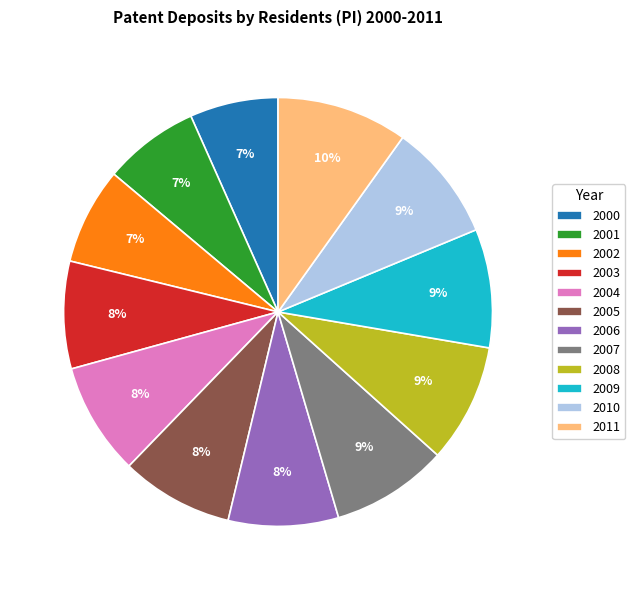

Between 2006 and 2010, which is larger?

2010